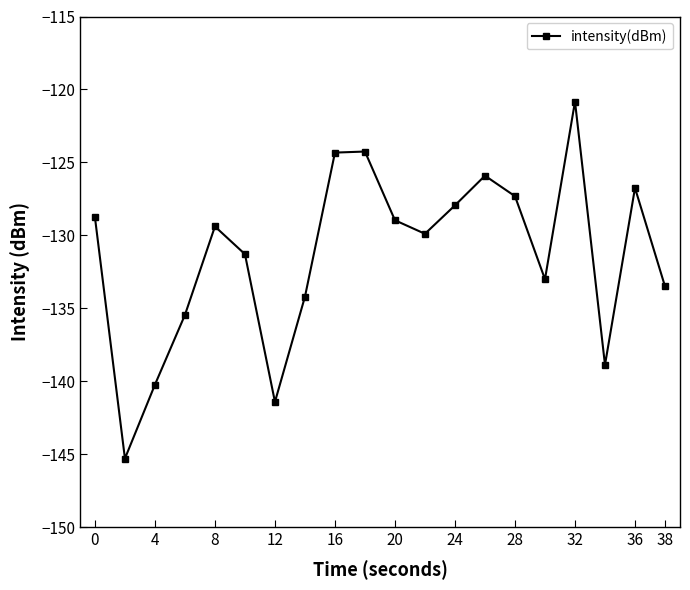

How many interior local valleys (lower than both neighbors) does the data have?

5